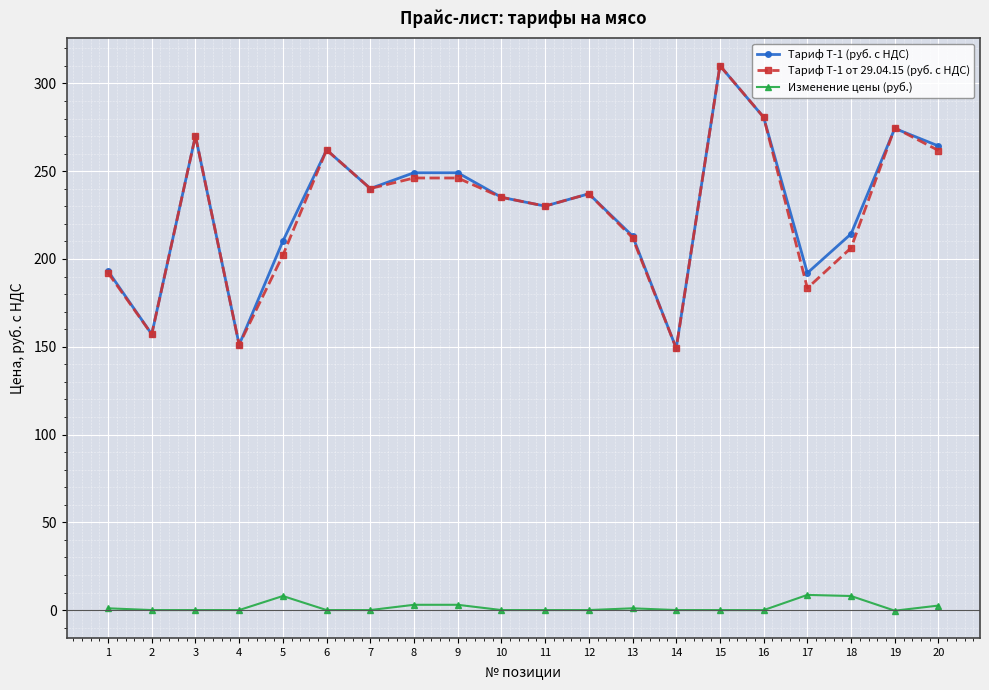

What is the average value of the Изменение цены (руб.) series?

1.7